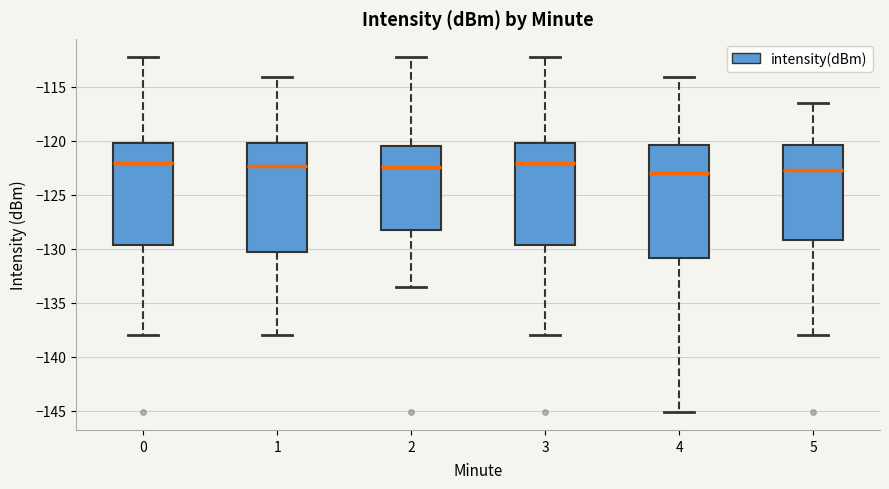

Where does the lower whisker of the box at x = 3 end on the y-axis? The values are not printed on the chart, so give them approximately, as read against the axis.

-138.0